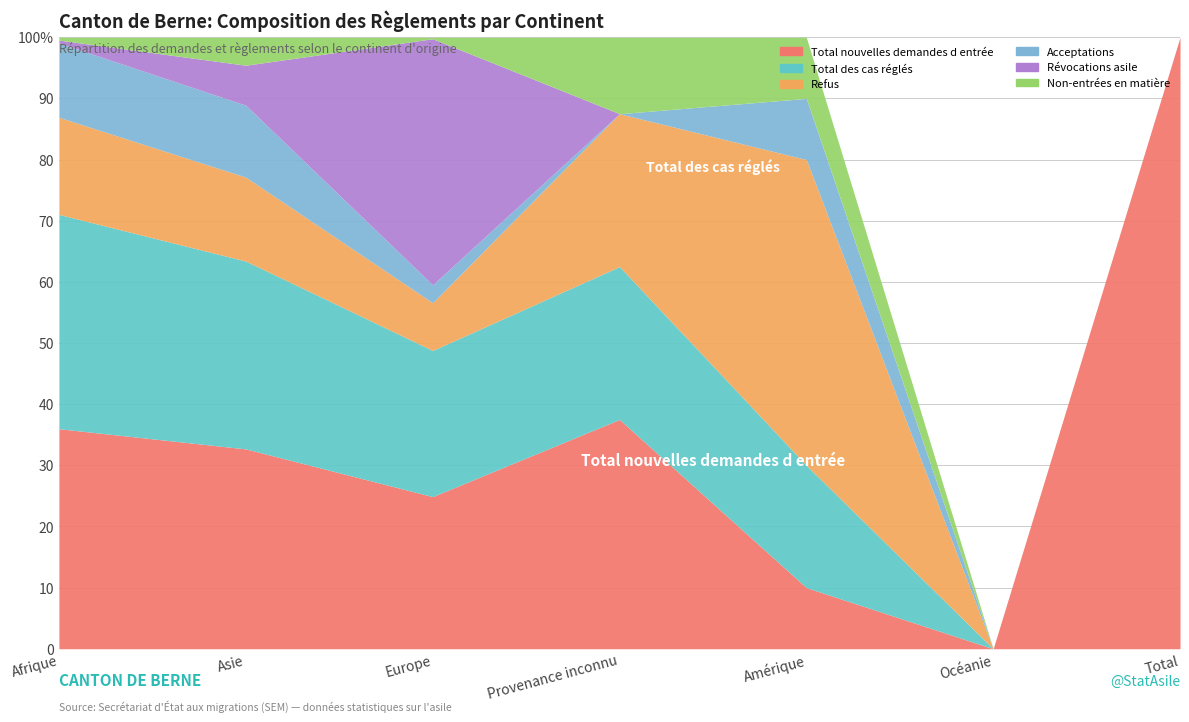

Between which two adjacent categories do Acceptations and Révocations asile first intersect?

Asie and Europe